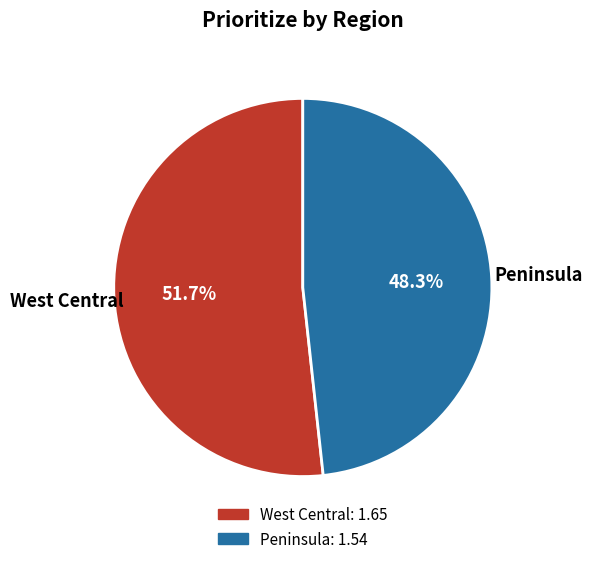

How many segments does this pie chart have?

2